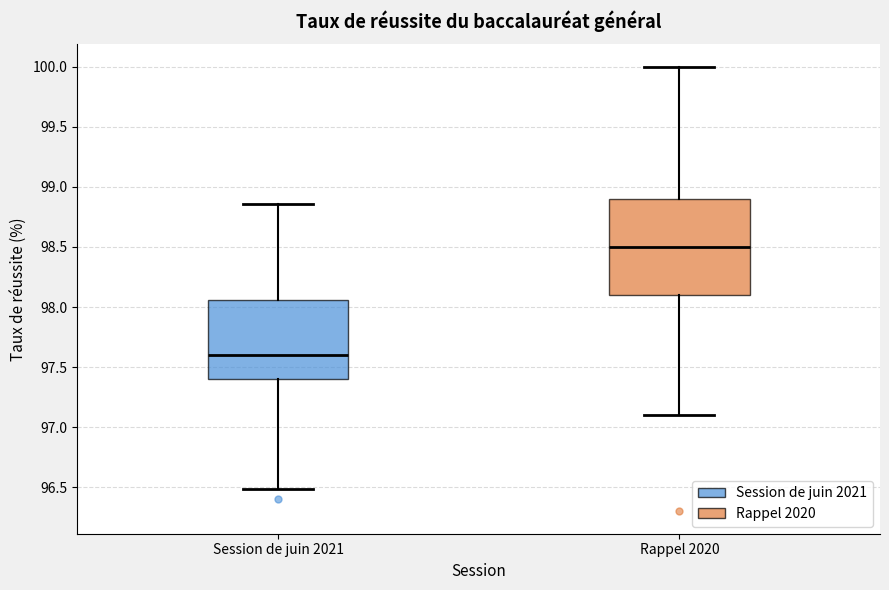

Reading left to right, read every box against the y-axis: the position of its median line, the range the box covers, and the ends of its whiskers. The values are not printed on the chart, so give them approximately, as read against the axis.

Session de juin 2021: median 97.60, box 97.40 to 98.05, whiskers 96.50 to 98.85
Rappel 2020: median 98.50, box 98.10 to 98.90, whiskers 97.10 to 100.00